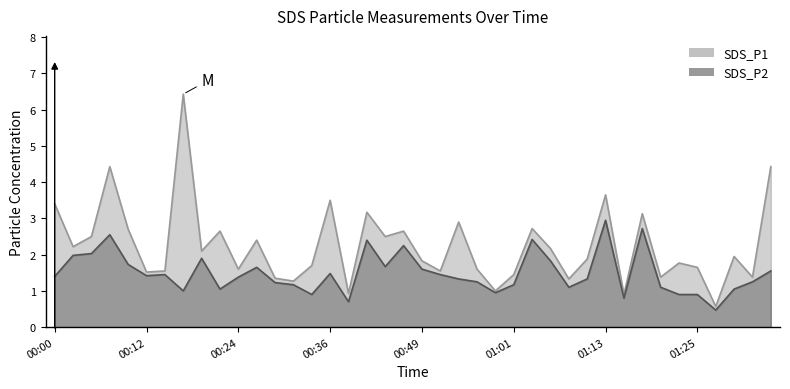

What is the label of the 34th point from the right?

00:15